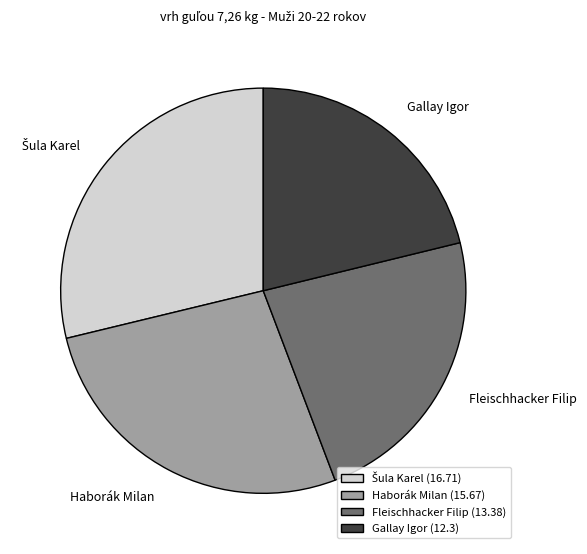

Between Gallay Igor (12.3) and Haborák Milan (15.67), which is larger?

Haborák Milan (15.67)